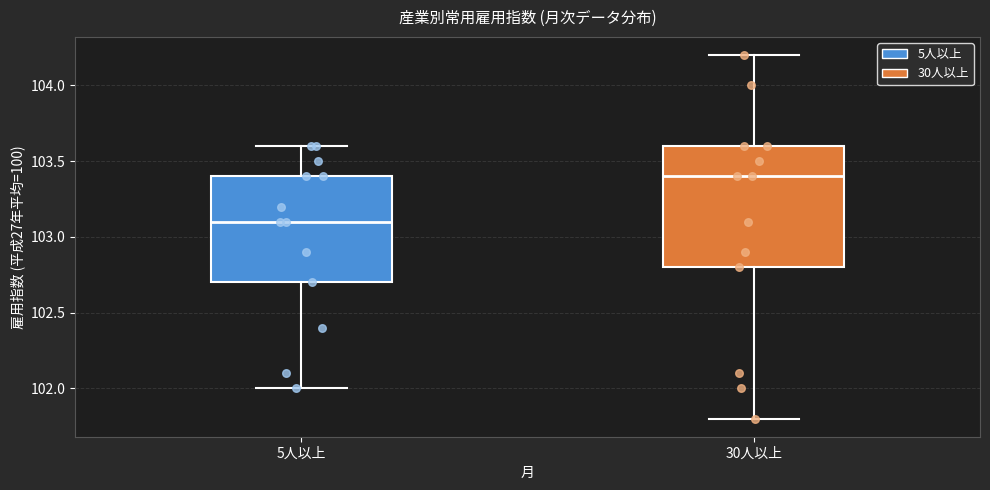

Where is the lower edge of the box for 30人以上 on the y-axis? The values are not printed on the chart, so give them approximately, as read against the axis.

102.8